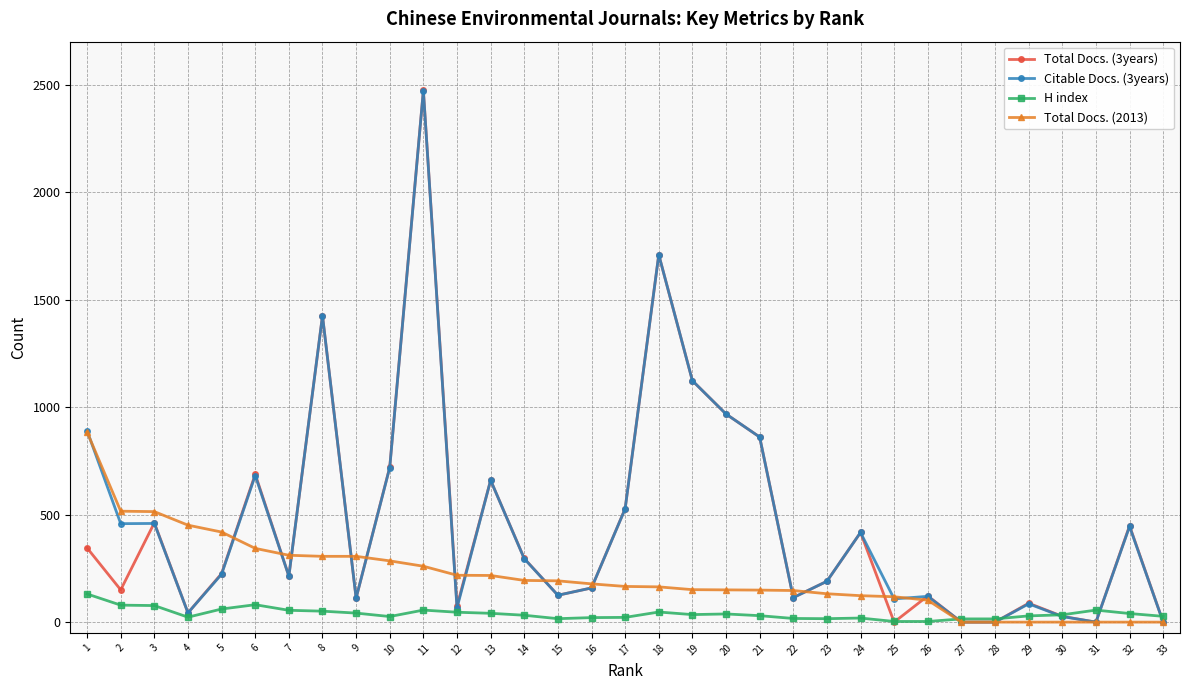

At how many categories does at least one series exceed 751?

7